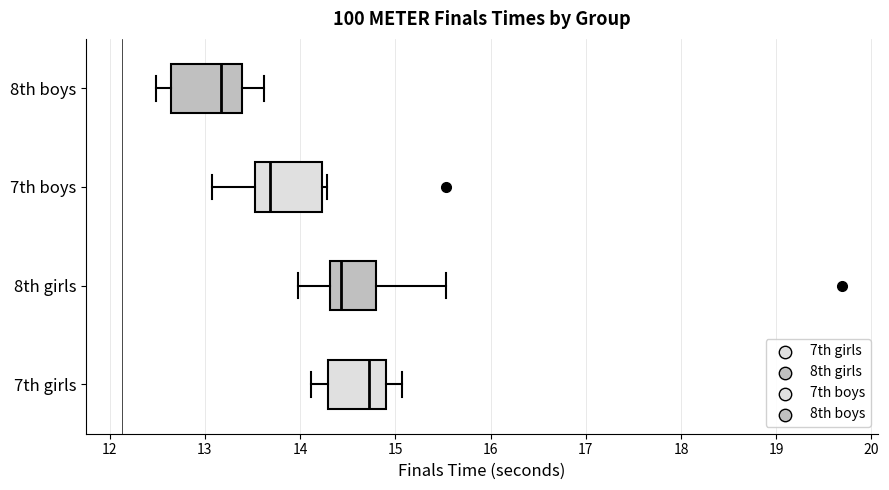

Where is the left edge of the box for 8th boys on the x-axis? The values are not printed on the chart, so give them approximately, as read against the axis.

12.6